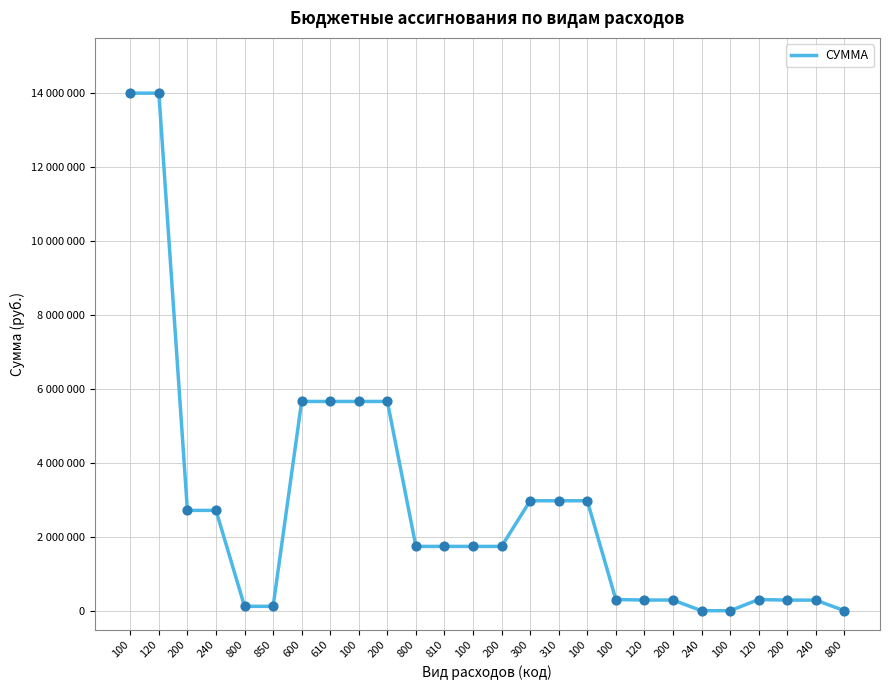

What is the ratio of the value at 240 to the value at 850?

0.1